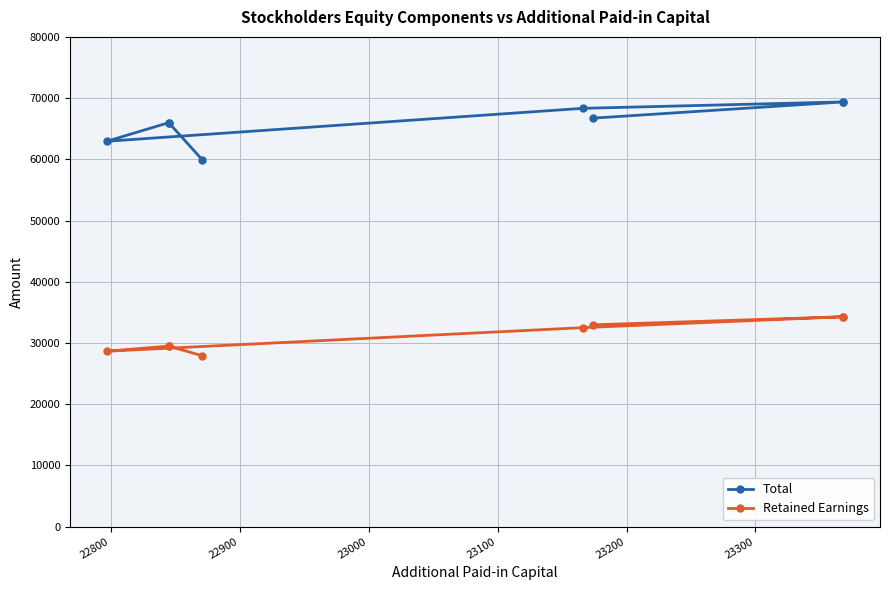

What is the average value of the Retained Earnings series?

31190